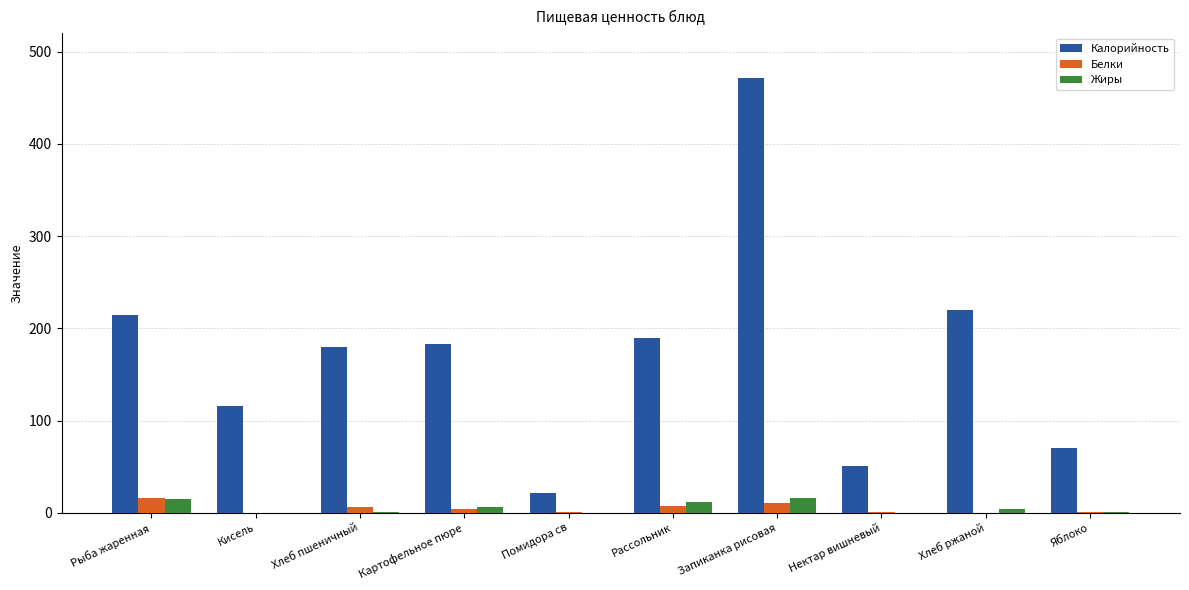

True or false: Белки has a value of 16.2 at Рыба жаренная.

True